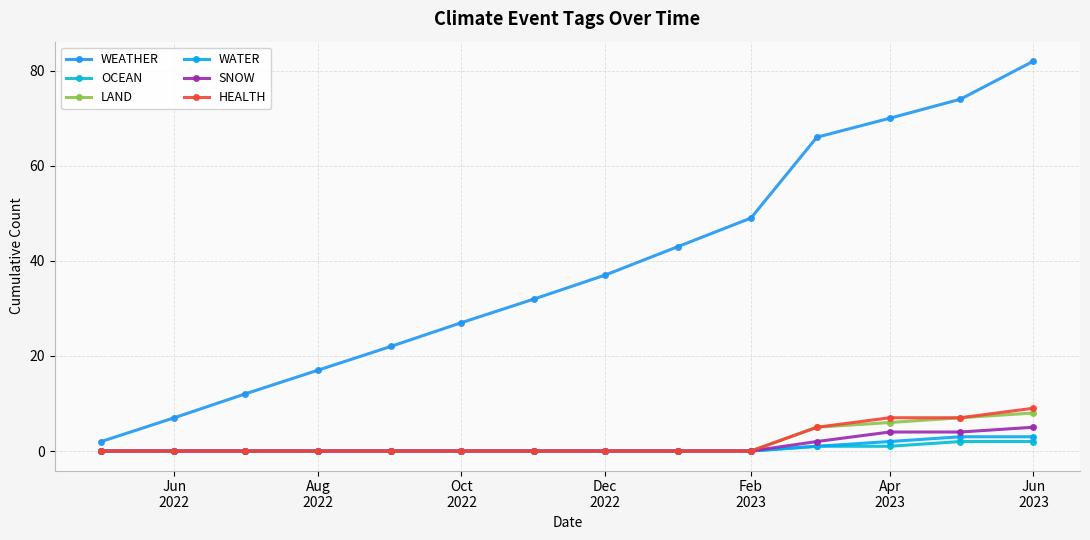

True or false: HEALTH and WEATHER cross at least once.

False